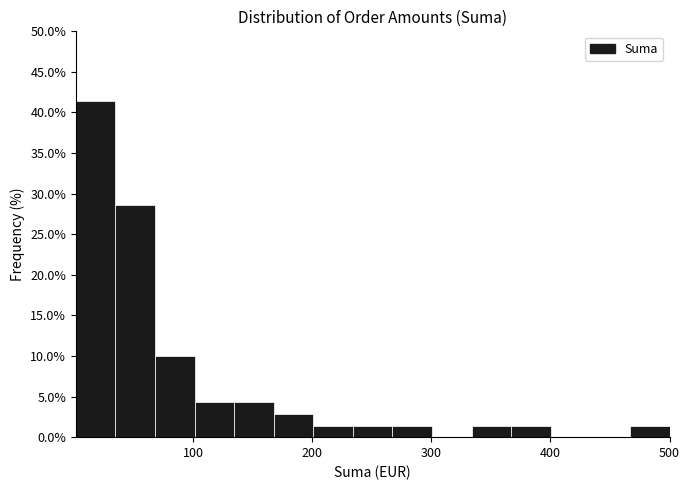

Around what value on the x-axis is the tallest bar? Give the approximate position of its centre, as read against the axis.

20